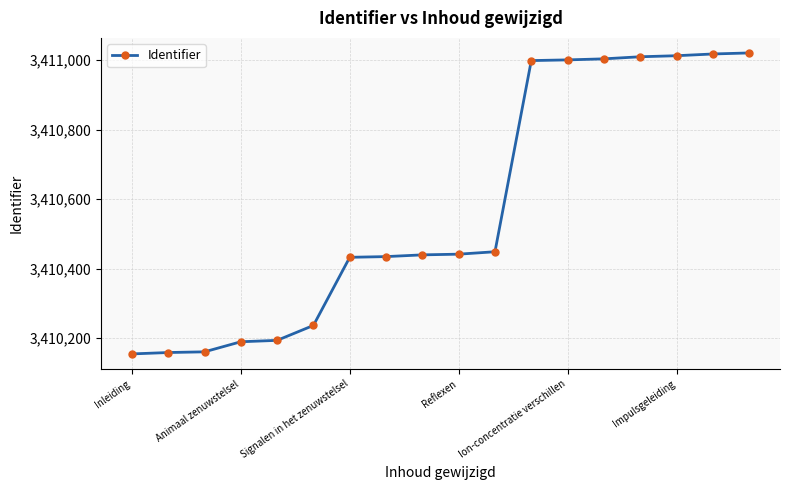

What is the value of the 14th point from the left?

3411004